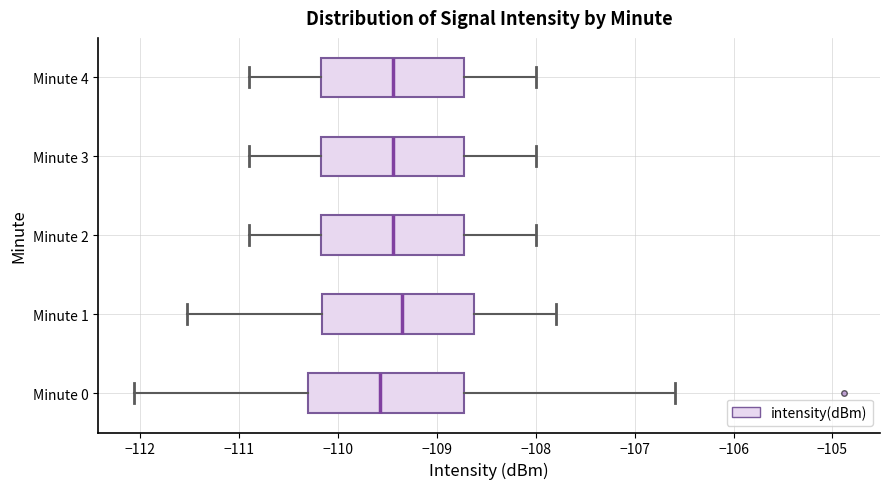

Reading bottom to top, read every box against the x-axis: the position of its median line, the range the box covers, and the ends of its whiskers. The values are not printed on the chart, so give them approximately, as read against the axis.

Minute 0: median -109.6, box -110.3 to -108.7, whiskers -112.1 to -106.6
Minute 1: median -109.4, box -110.2 to -108.6, whiskers -111.5 to -107.8
Minute 2: median -109.4, box -110.2 to -108.7, whiskers -110.9 to -108.0
Minute 3: median -109.4, box -110.2 to -108.7, whiskers -110.9 to -108.0
Minute 4: median -109.4, box -110.2 to -108.7, whiskers -110.9 to -108.0